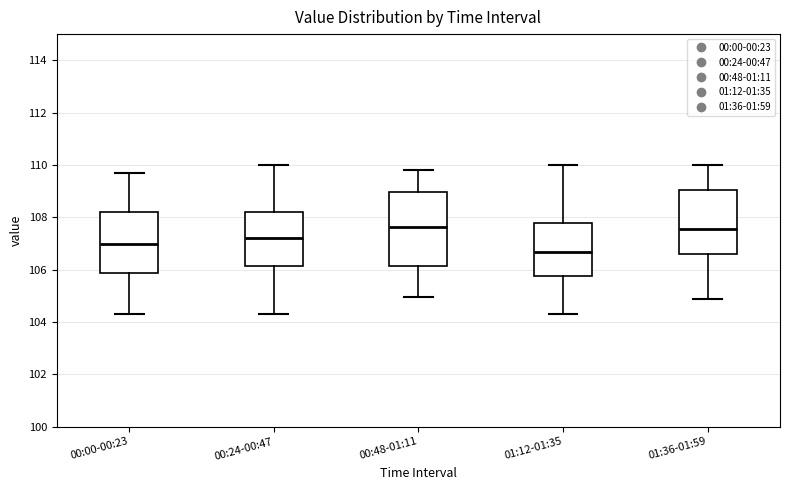

Reading left to right, transcribe this box plot: for each box, give where its median line is, the range the box spans, and where its two whiskers end, as read against the y-axis. The values are not printed on the chart, so give them approximately, as read against the axis.

00:00-00:23: median 107.0, box 105.8 to 108.2, whiskers 104.4 to 109.8
00:24-00:47: median 107.2, box 106.2 to 108.2, whiskers 104.4 to 110.0
00:48-01:11: median 107.6, box 106.2 to 109.0, whiskers 105.0 to 109.8
01:12-01:35: median 106.6, box 105.8 to 107.8, whiskers 104.4 to 110.0
01:36-01:59: median 107.6, box 106.6 to 109.0, whiskers 104.8 to 110.0